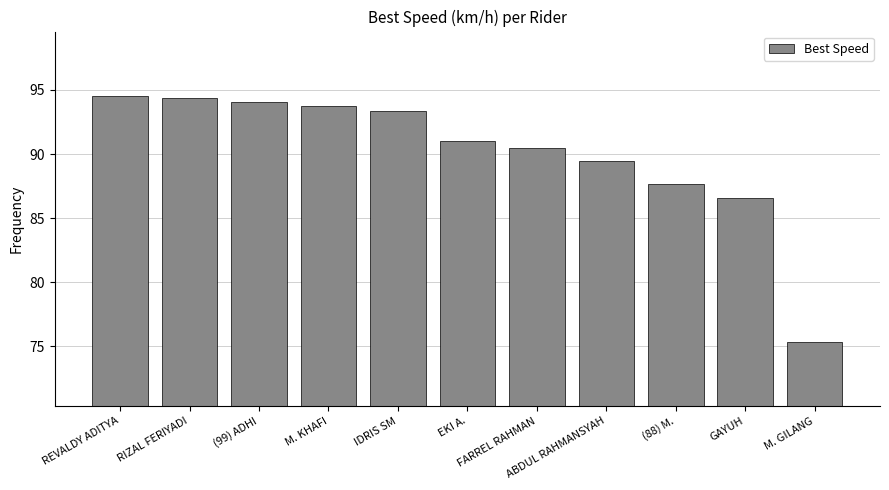

Are the bars grouped side by side (vs. stacked)?

No